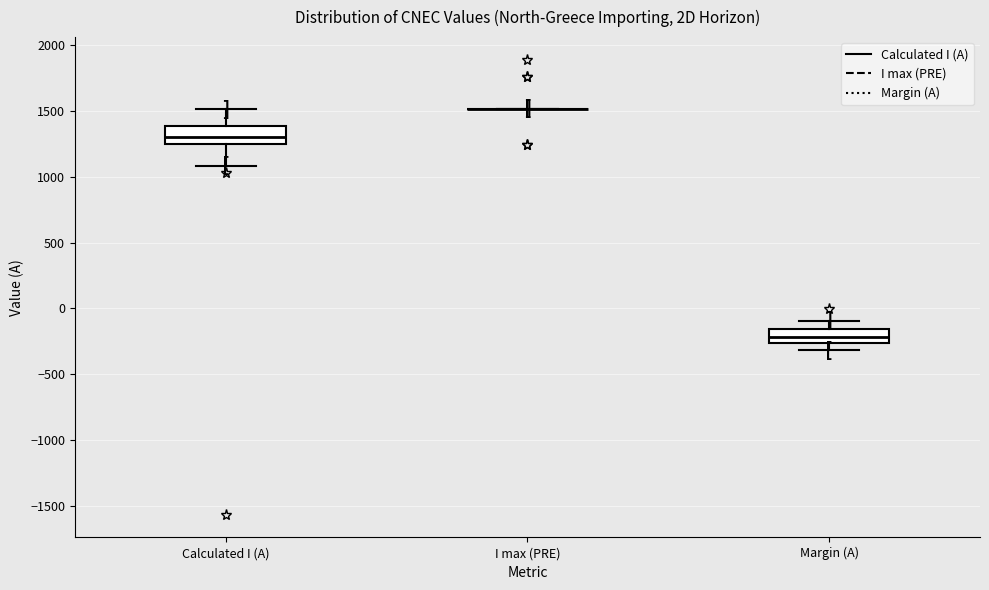

Where is the upper edge of the box for Margin (A) on the y-axis? The values are not printed on the chart, so give them approximately, as read against the axis.

-150